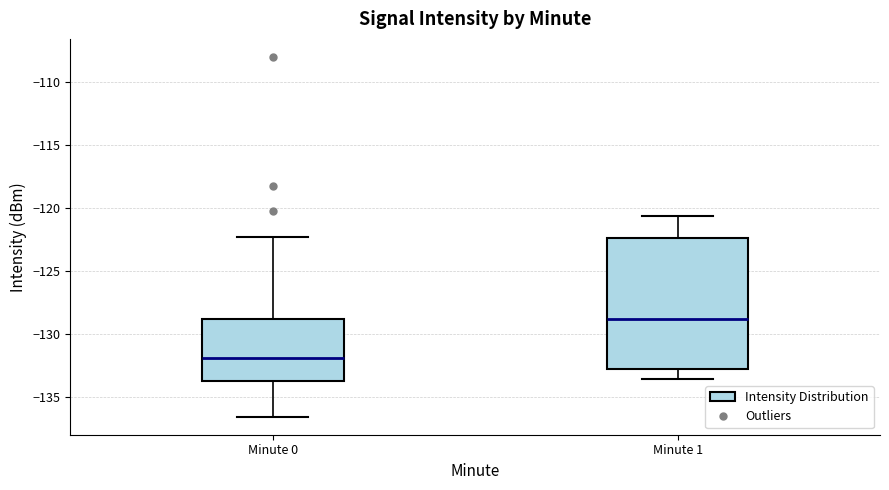

Reading left to right, transcribe this box plot: for each box, give where its median line is, the range the box spans, and where its two whiskers end, as read against the y-axis. The values are not printed on the chart, so give them approximately, as read against the axis.

Minute 0: median -132.0, box -134.0 to -129.0, whiskers -136.5 to -122.5
Minute 1: median -129.0, box -133.0 to -122.5, whiskers -133.5 to -120.5